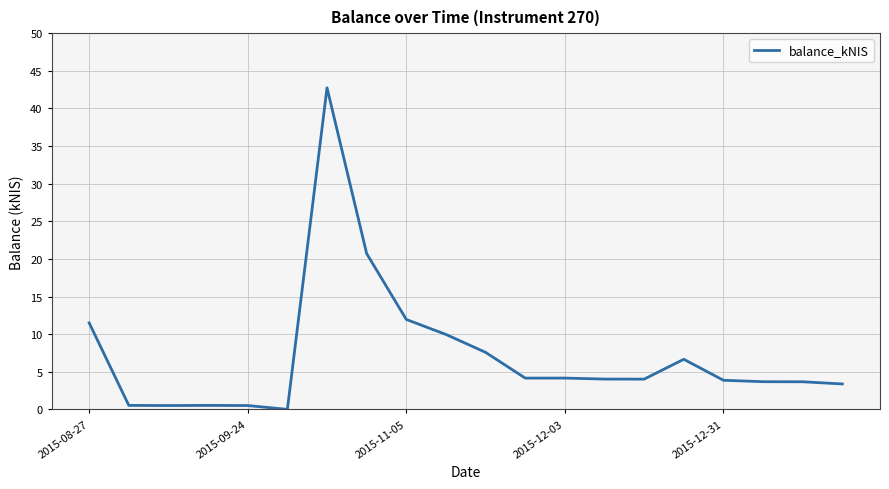

What is the maximum value shown in the chart?

42.7